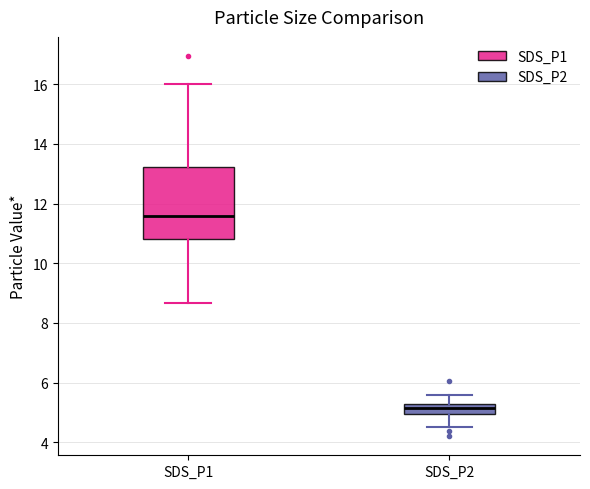

Where is the upper edge of the box for SDS_P2 on the y-axis? The values are not printed on the chart, so give them approximately, as read against the axis.

5.2